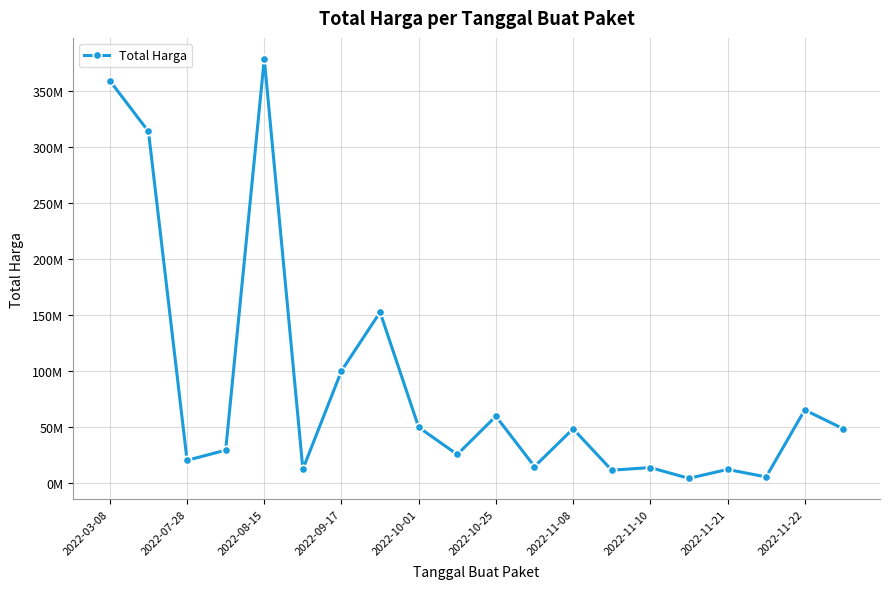

Does the chart have visible grid lines?

Yes